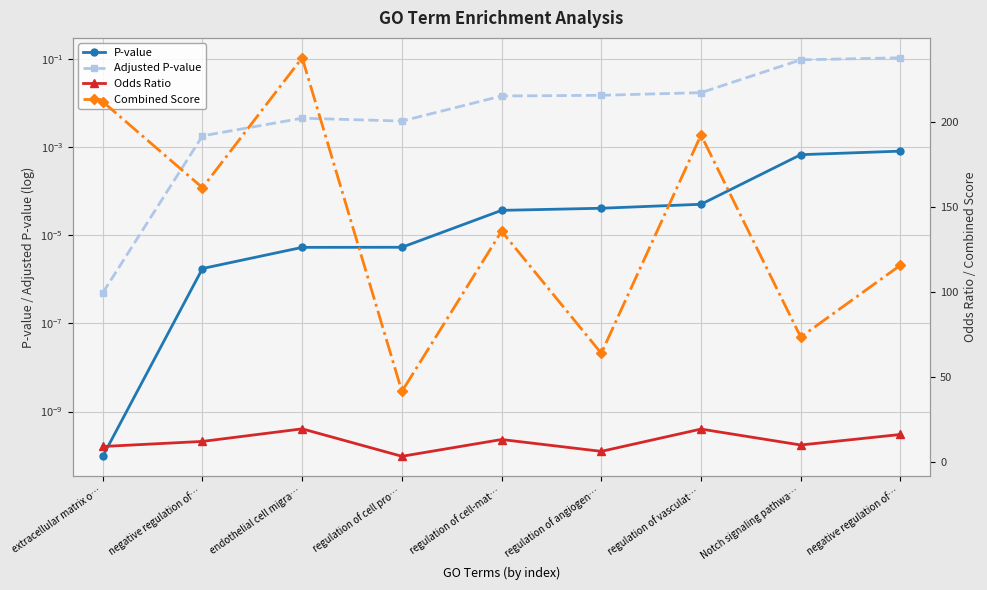

At regulation of cell-mat…, list the series in order from largest to smallest.

Combined Score, Odds Ratio, Adjusted P-value, P-value